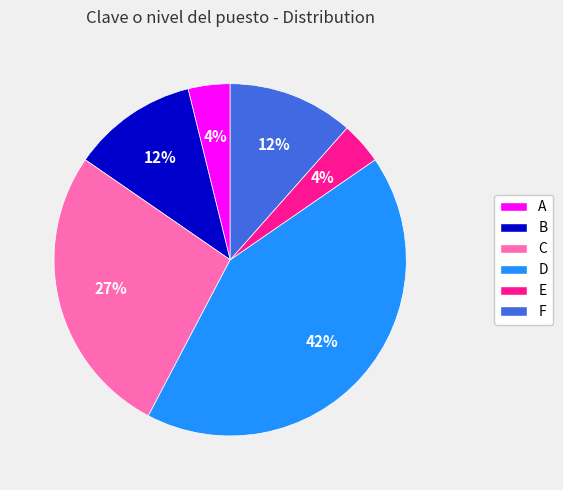

Which category has the biggest portion of the pie?

D